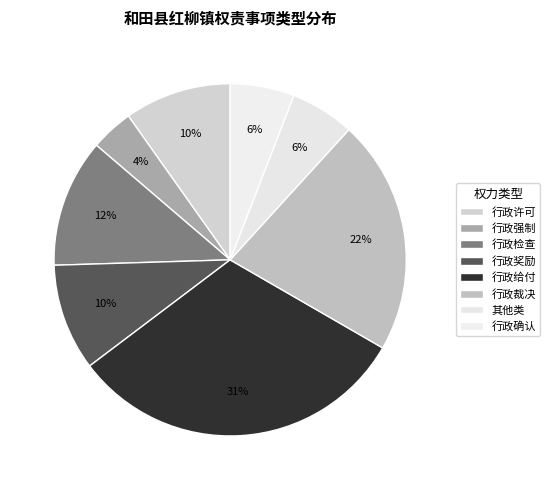

How many slices are in this pie chart?

8